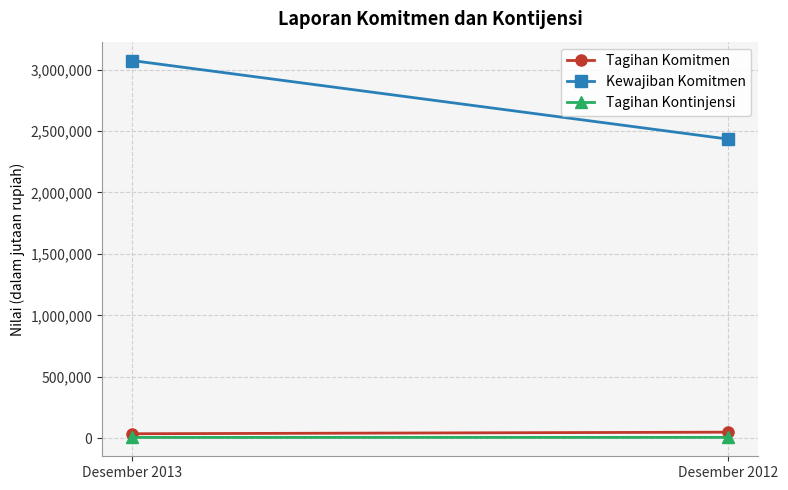

Rank the categories by Tagihan Kontinjensi value from lowest to highest.

Desember 2013, Desember 2012